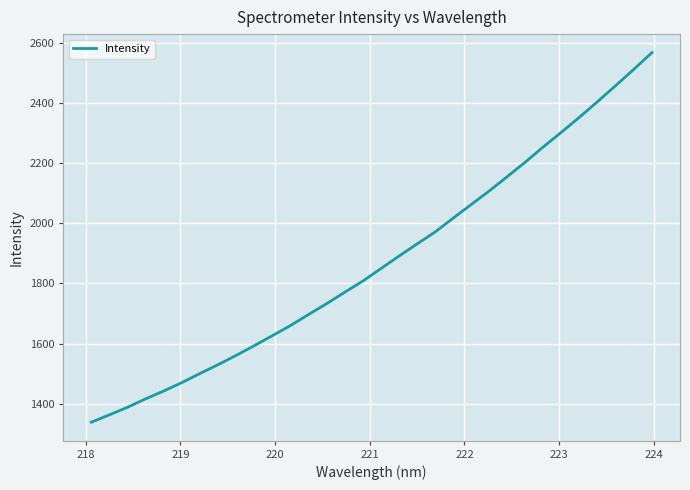

How many lines are shown in the chart?

1